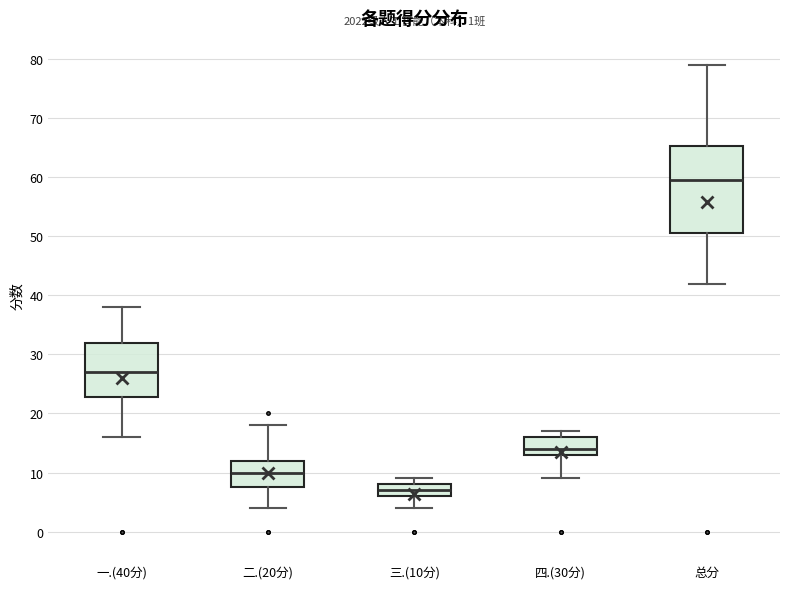

Reading left to right, transcribe this box plot: for each box, give where its median line is, the range the box spans, and where its two whiskers end, as read against the y-axis. The values are not printed on the chart, so give them approximately, as read against the axis.

一.(40分): median 27, box 23 to 32, whiskers 16 to 38
二.(20分): median 10, box 8 to 12, whiskers 4 to 18
三.(10分): median 7, box 6 to 8, whiskers 4 to 9
四.(30分): median 14, box 13 to 16, whiskers 9 to 17
总分: median 60, box 51 to 65, whiskers 42 to 79